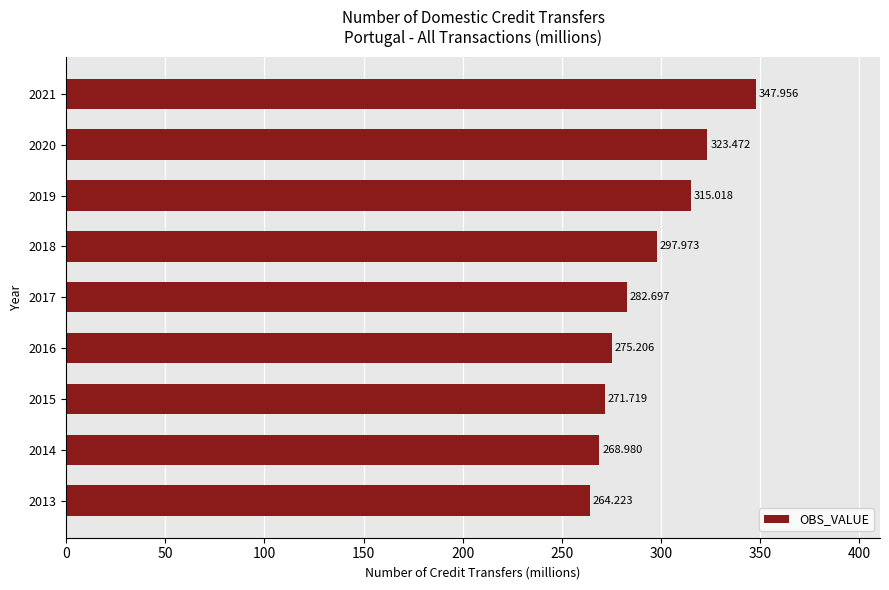

How many bars are there in total?

9